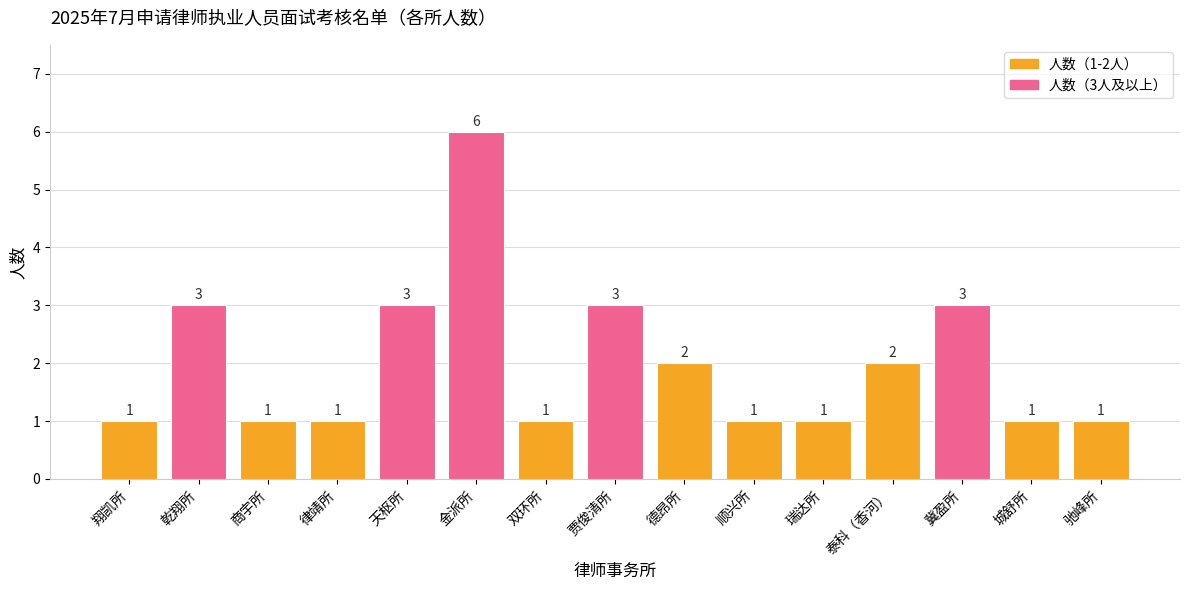

Is it true that the value at 乾翔所 is 2?

False